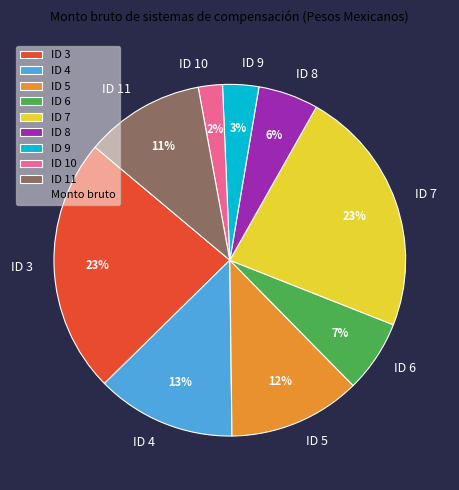

Count the number of slices in the pie.

9